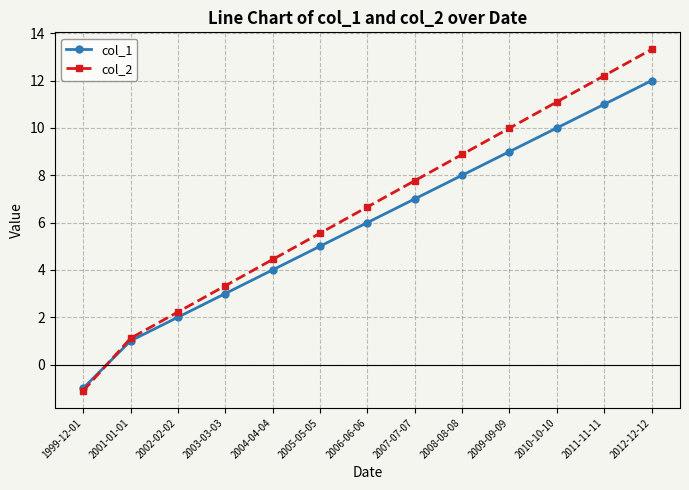

Between 2005-05-05 and 2011-11-11, which series saw the biggest shift?

col_2